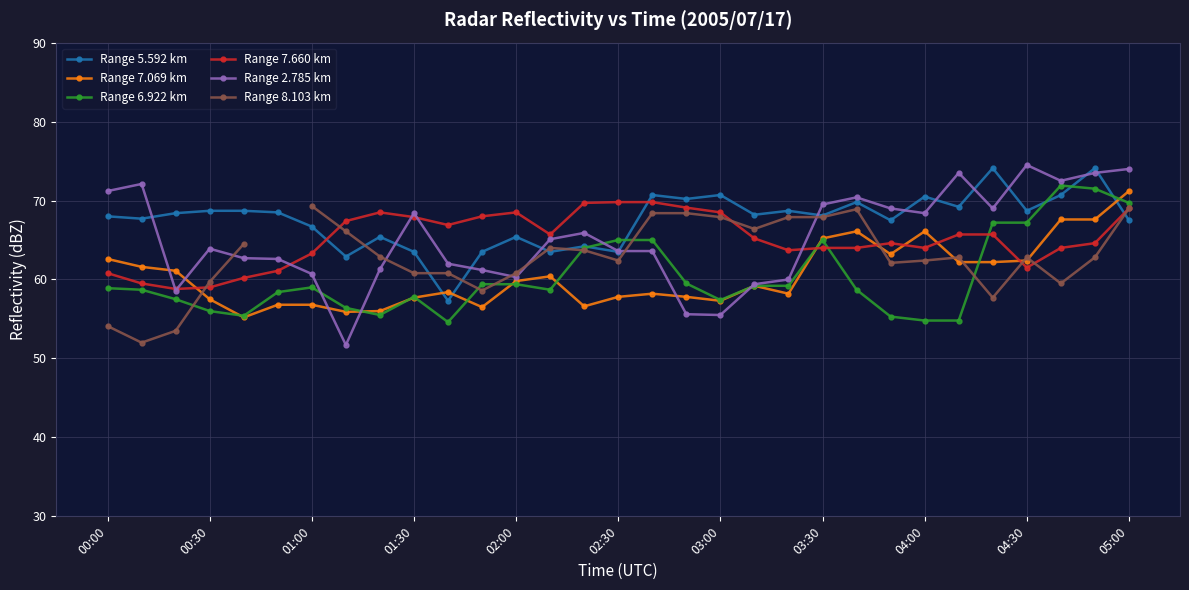

What is the value of the Range 7.660 km point at the 21st from the left?

63.7